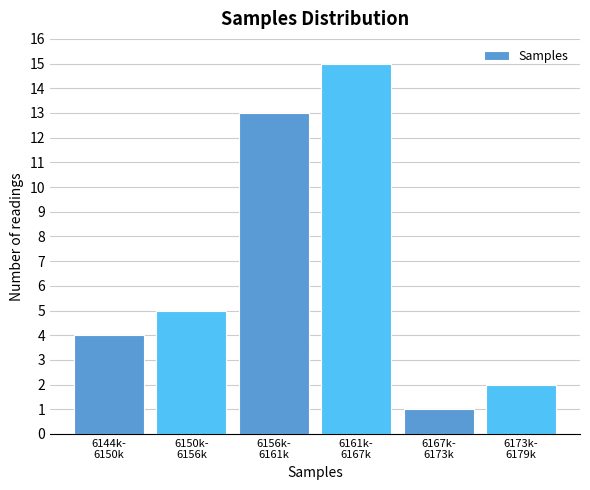

Reading left to right, transcribe all the data shown in this chart.

4	5	13	15	1	2